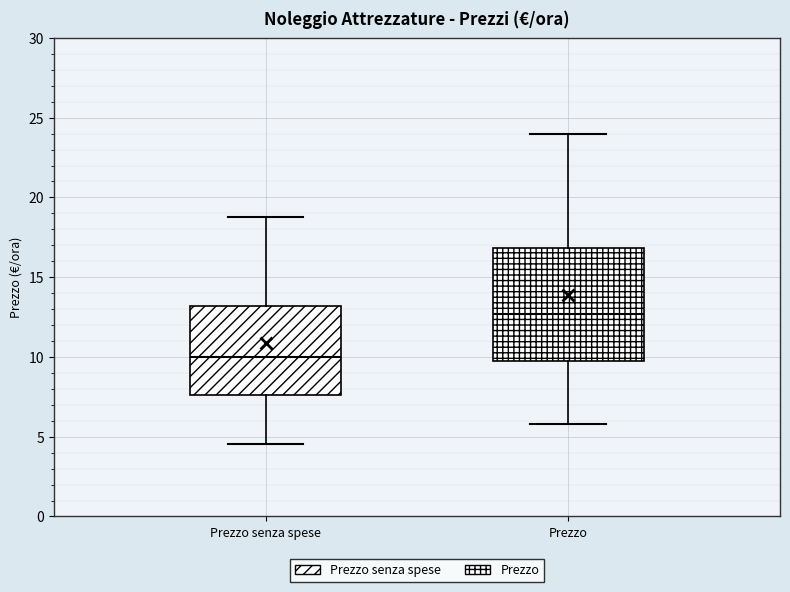

Reading left to right, read every box against the y-axis: the position of its median line, the range the box covers, and the ends of its whiskers. The values are not printed on the chart, so give them approximately, as read against the axis.

Prezzo senza spese: median 10.0, box 7.5 to 13.0, whiskers 4.5 to 19.0
Prezzo: median 12.5, box 9.5 to 17.0, whiskers 6.0 to 24.0